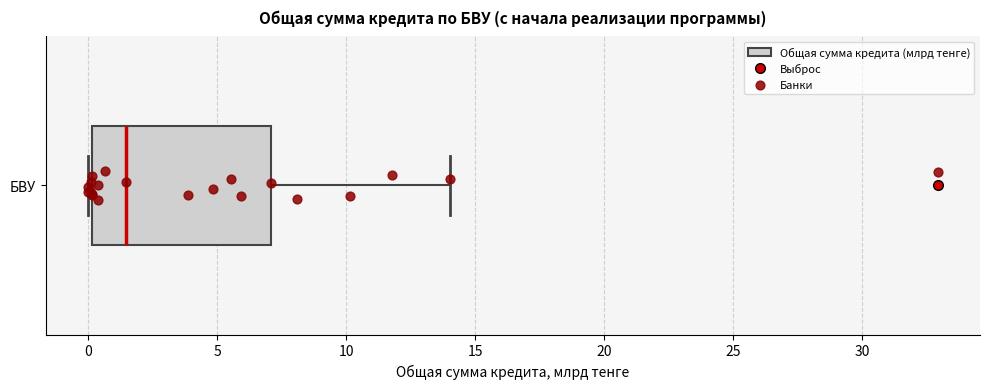

Where does the median line of the box for БВУ sit on the x-axis? The values are not printed on the chart, so give them approximately, as read against the axis.

1.5